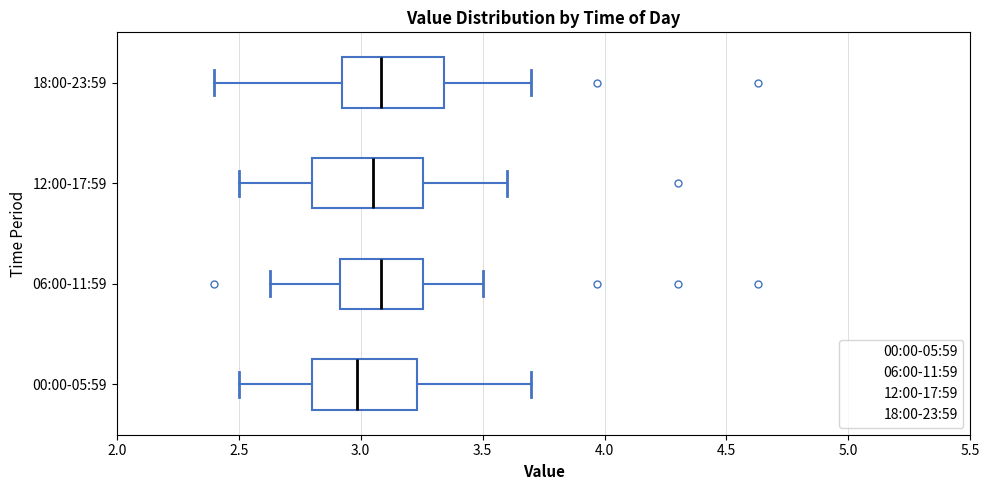

Reading bottom to top, transcribe this box plot: for each box, give where its median line is, the range the box spans, and where its two whiskers end, as read against the x-axis. The values are not printed on the chart, so give them approximately, as read against the axis.

00:00-05:59: median 3.00, box 2.80 to 3.25, whiskers 2.50 to 3.70
06:00-11:59: median 3.10, box 2.90 to 3.25, whiskers 2.65 to 3.50
12:00-17:59: median 3.05, box 2.80 to 3.25, whiskers 2.50 to 3.60
18:00-23:59: median 3.10, box 2.90 to 3.35, whiskers 2.40 to 3.70